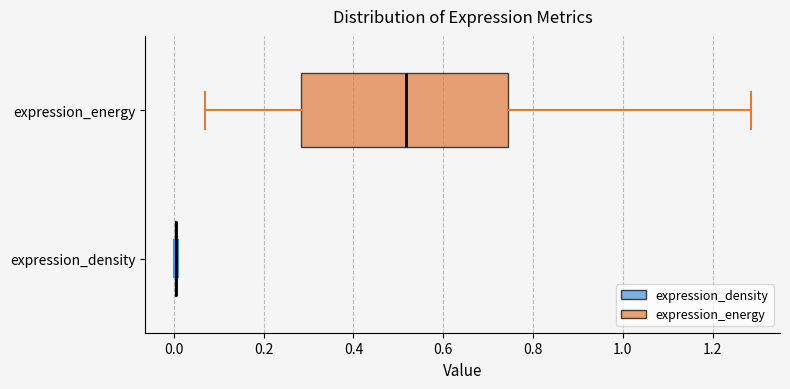

Where is the right edge of the box for expression_energy on the x-axis? The values are not printed on the chart, so give them approximately, as read against the axis.

0.74